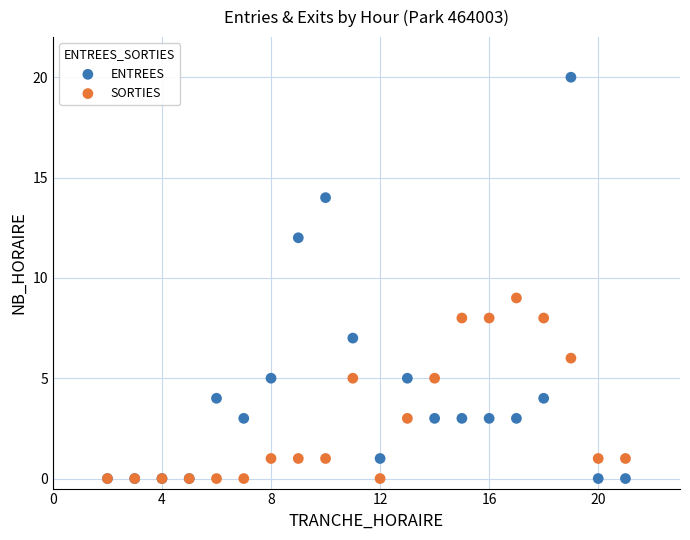

Across all series, what Y value is closest to 10?

9